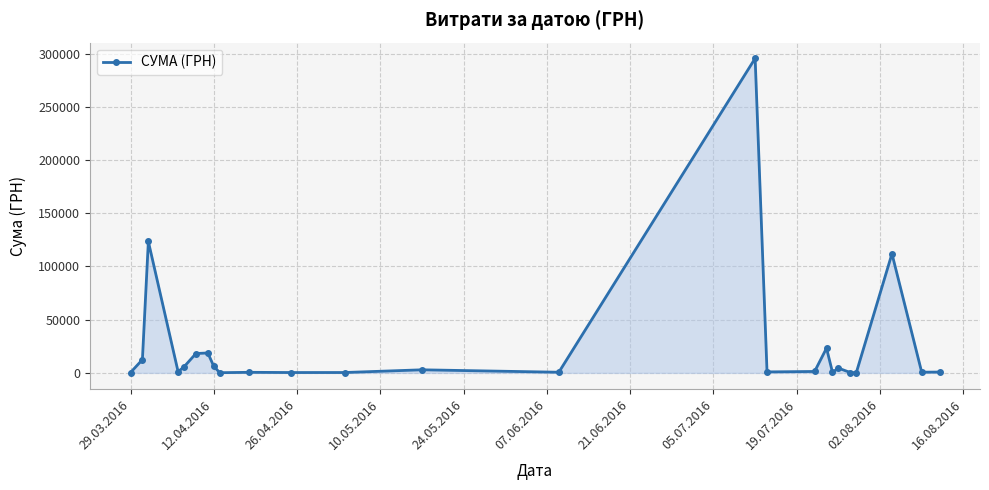

What is the difference between the maximum and second lowest values?

295464.7